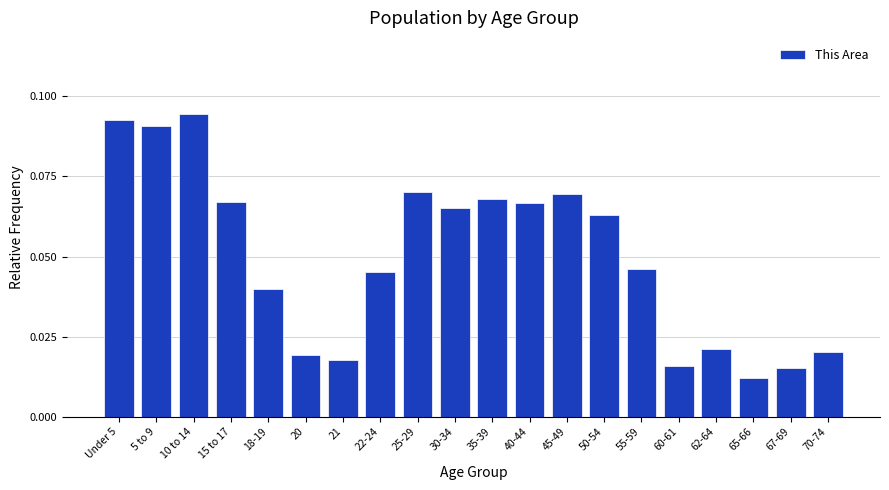

At which label is the value closest to 0?

65-66